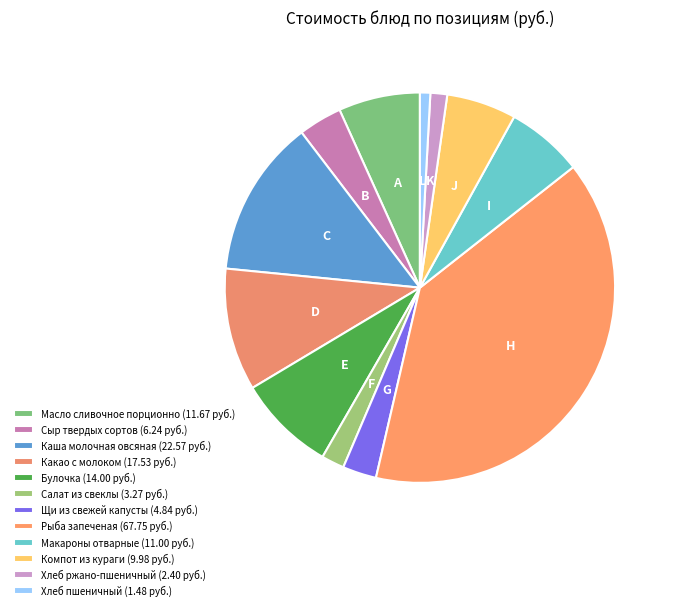

Combined, what portion of the pie is Щи из свежей капусты and Хлеб пшеничный?

3.7%